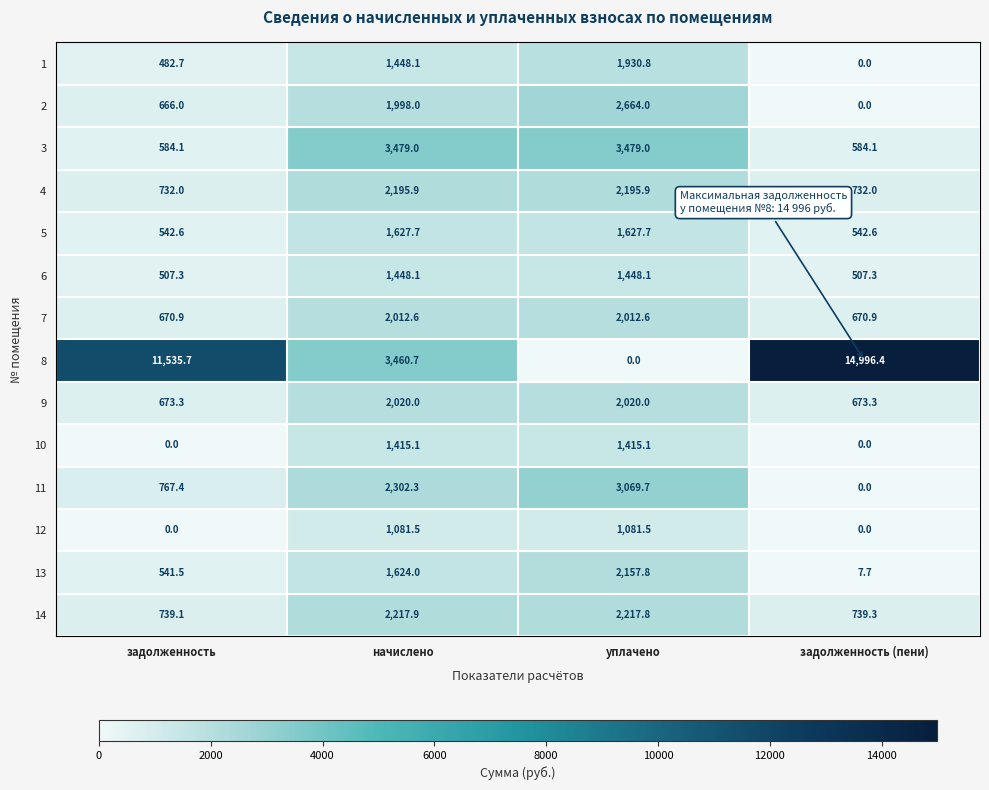

What is the highest value of the 11 series?

3069.7